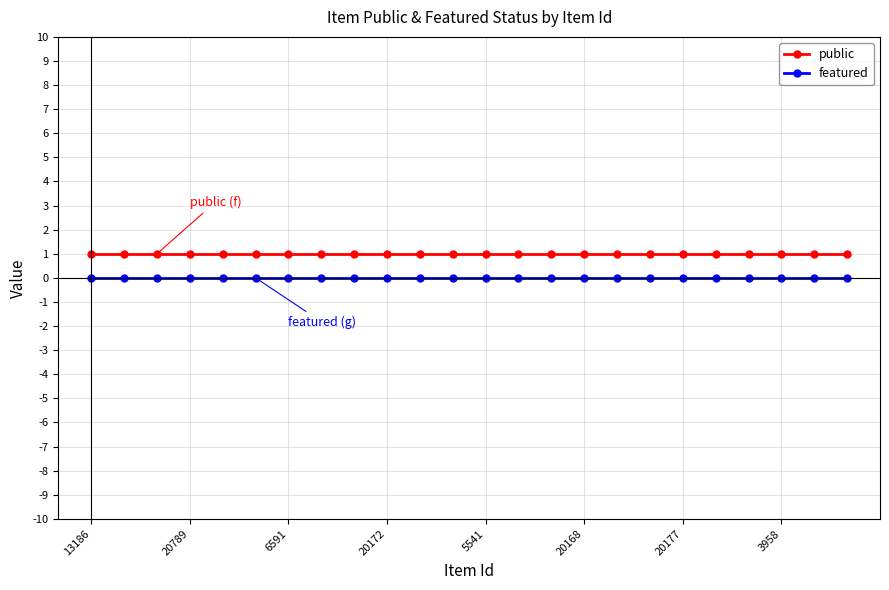

Which series has the largest total across all categories?

public